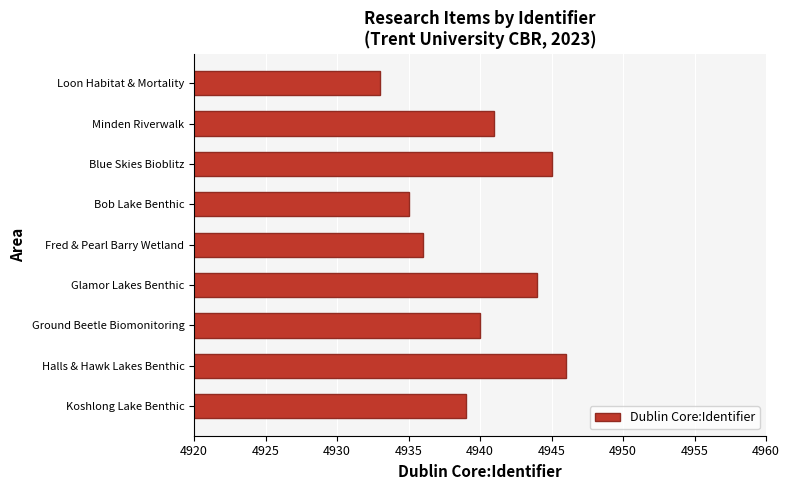

Where is the data nearest to the value 4939?

Koshlong Lake Benthic